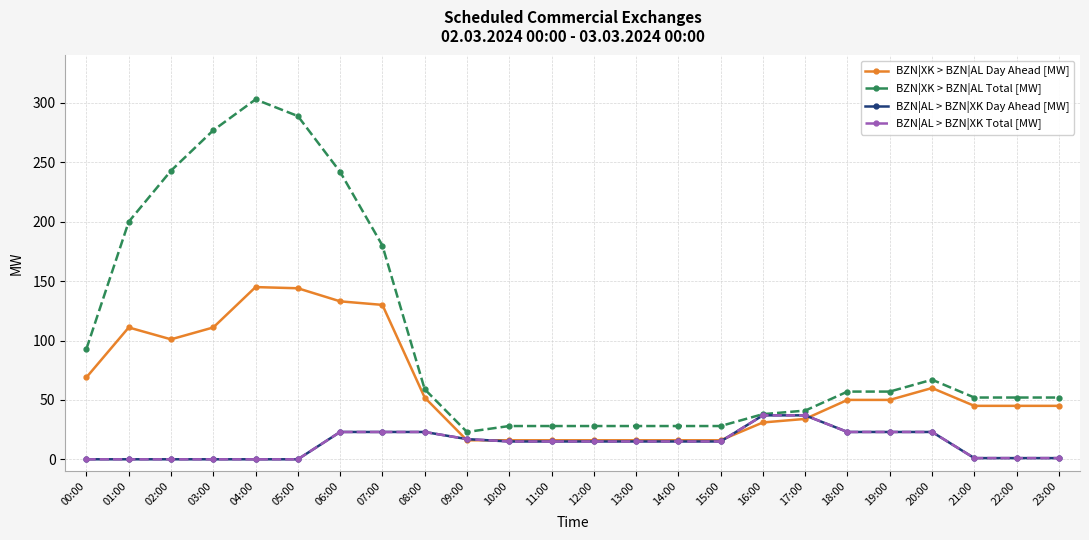

Is this an area chart (filled region under the line)?

No